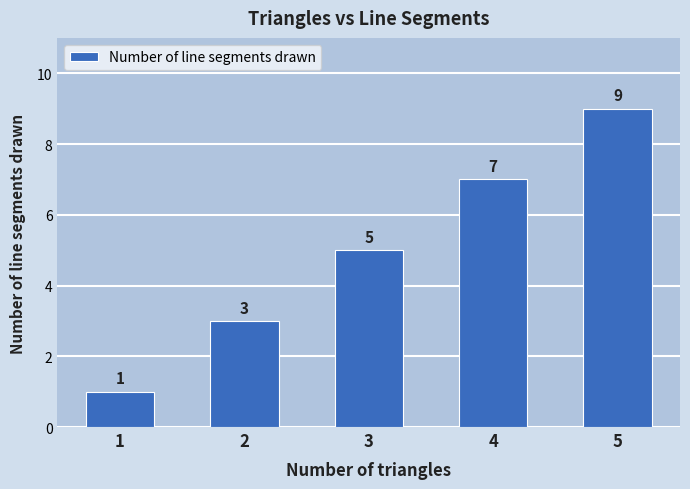

Between 2 and 4, which is larger?

4